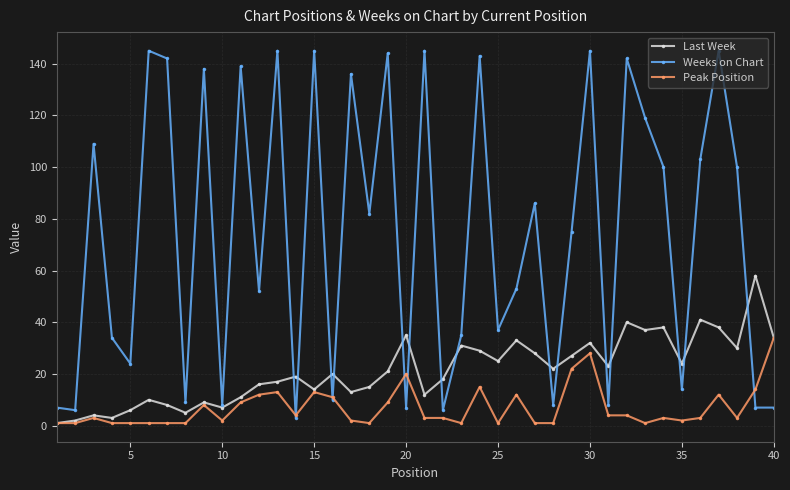

Reading left to right, list all the values displayed in this chart.

Last Week: 1	2	4	3	6	10	8	5	9	7	11	16	17	19	14	20	13	15	21	35	12	18	31	29	25	33	28	22	27	32	23	40	37	38	24	41	38	30	58	34
Weeks on Chart: 7	6	109	34	24	145	142	9	138	8	139	52	145	3	145	10	136	82	144	7	145	6	35	143	37	53	86	8	75	145	8	142	119	100	14	103	145	100	7	7
Peak Position: 1	1	3	1	1	1	1	1	8	2	9	12	13	4	13	11	2	1	9	20	3	3	1	15	1	12	1	1	22	28	4	4	1	3	2	3	12	3	14	34